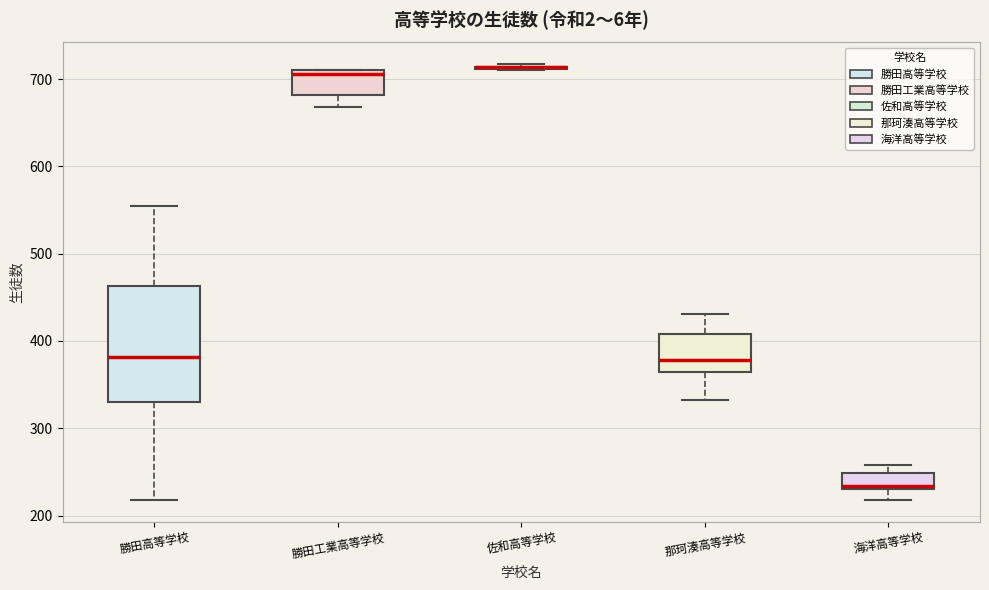

Where is the upper edge of the box for 那珂湊高等学校 on the y-axis? The values are not printed on the chart, so give them approximately, as read against the axis.

410